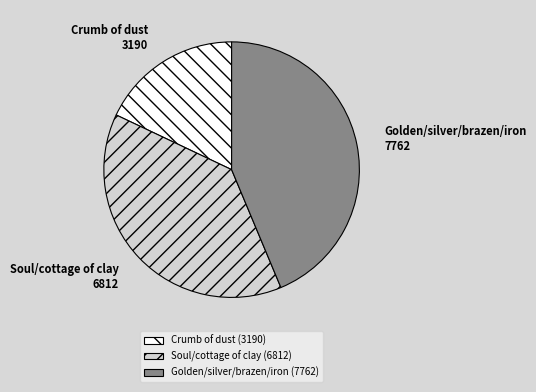

Which category has the biggest portion of the pie?

Golden/silver/brazen/iron